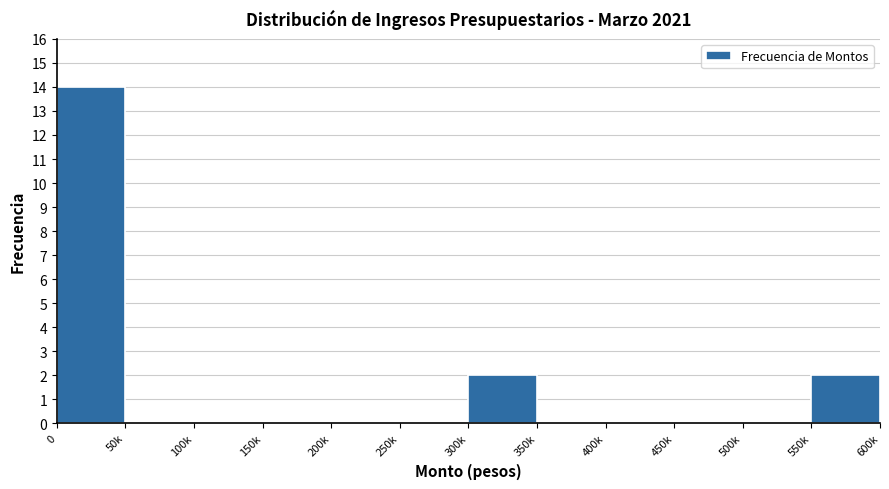

Reading right to left, what are all the values shown in this chart?

550k=2	500k=0	450k=0	400k=0	350k=0	300k=2	250k=0	200k=0	150k=0	100k=0	50k=0	0=14